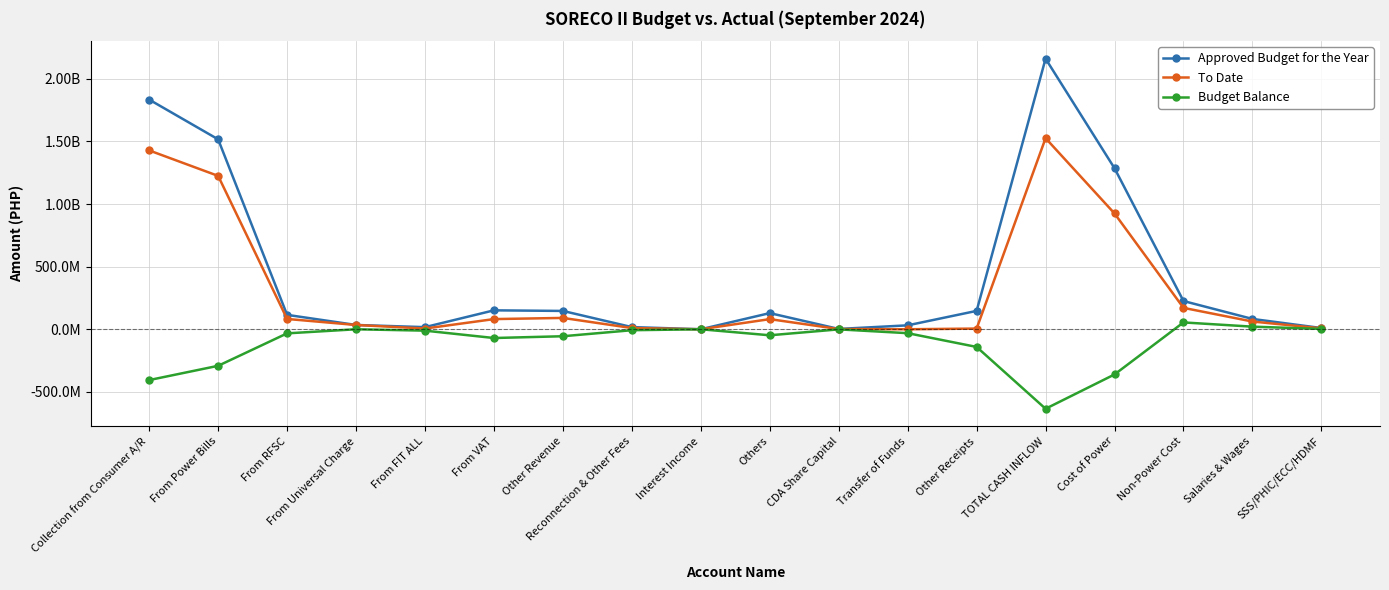

True or false: To Date and Budget Balance cross at least once.

False